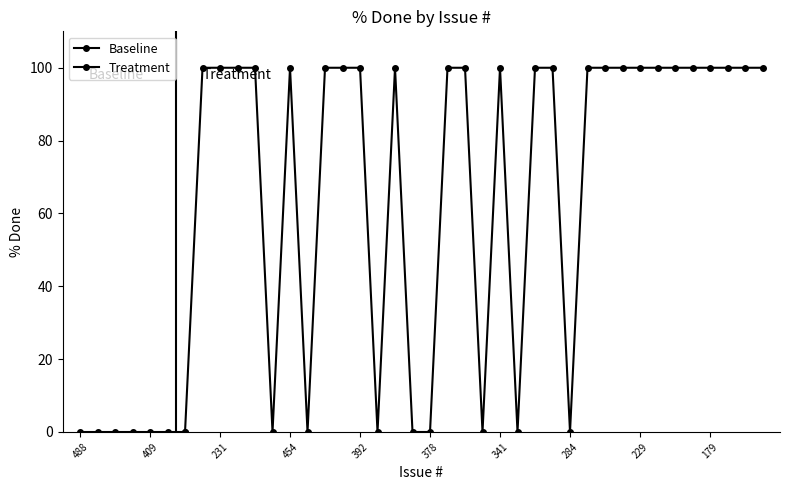

What position from the left is 228?

34